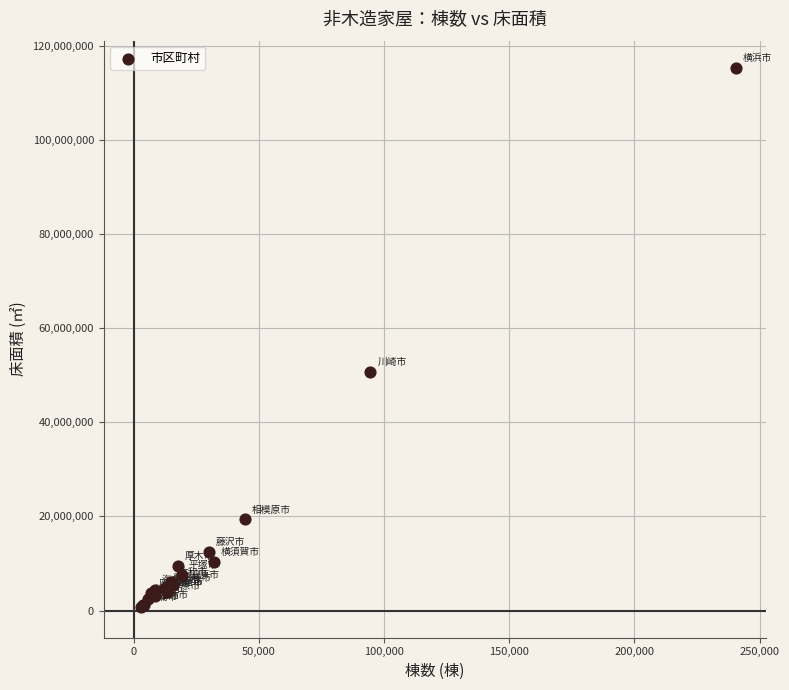

What Y value in the scatter plot is closest to 58070749?

50666602